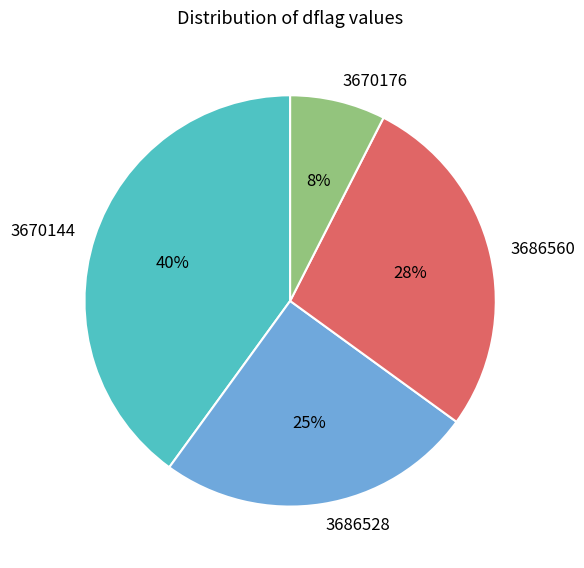

Which category has the biggest portion of the pie?

3670144